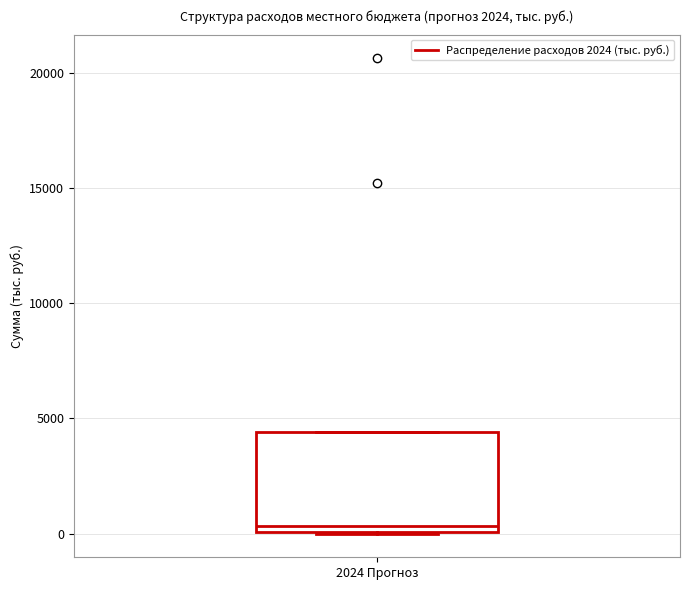

Transcribe this box plot: give where the median line is, the range the box spans, and where the two whiskers end, as read against the y-axis. The values are not printed on the chart, so give them approximately, as read against the axis.

median 500, box 0 to 4500, whiskers 0 to 4500